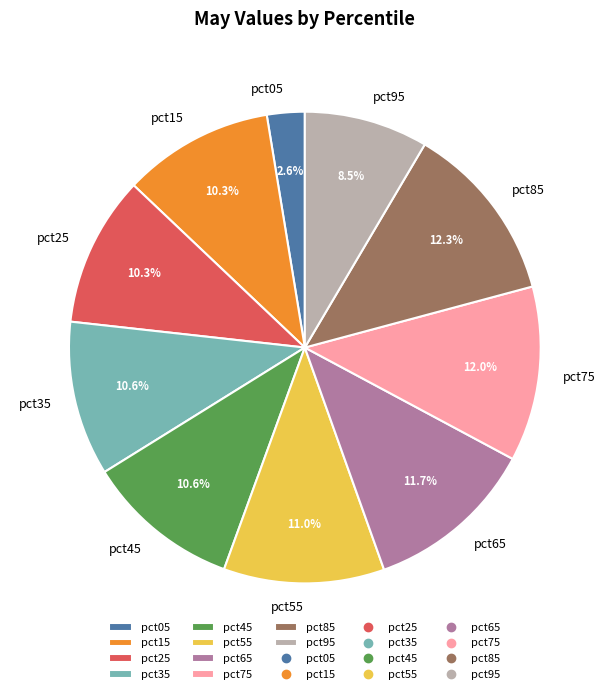

Does pct95 account for over 50% of the chart?

No